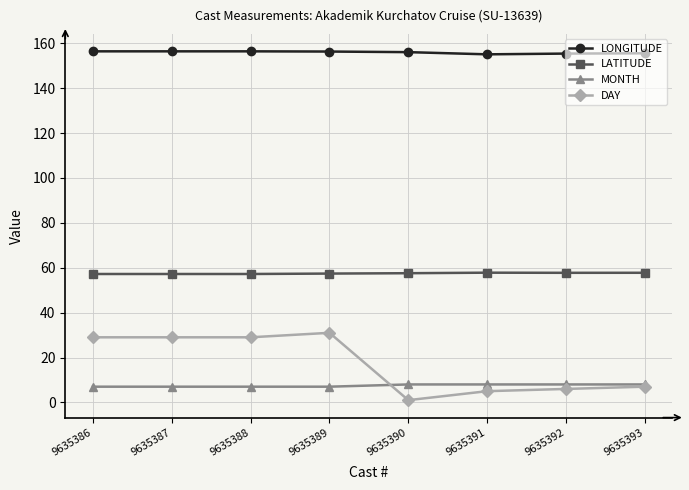

True or false: DAY has a value of 29.0 at 9635388.

True